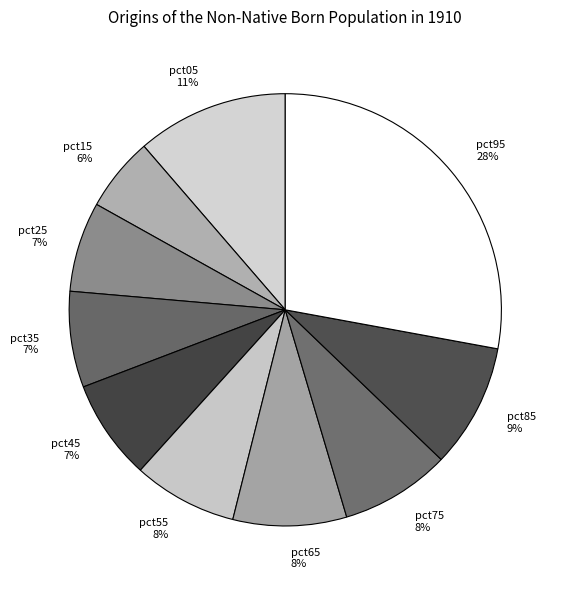

What is the smallest slice in the pie chart?

pct15